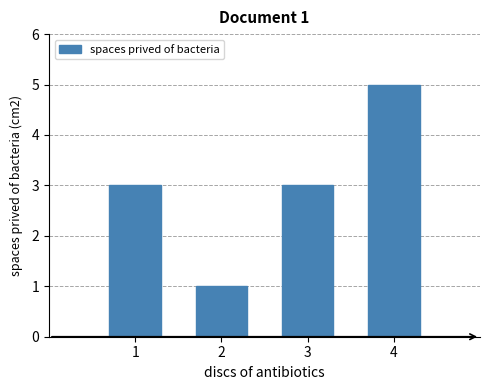

Reading right to left, list all the values displayed in this chart.

5	3	1	3